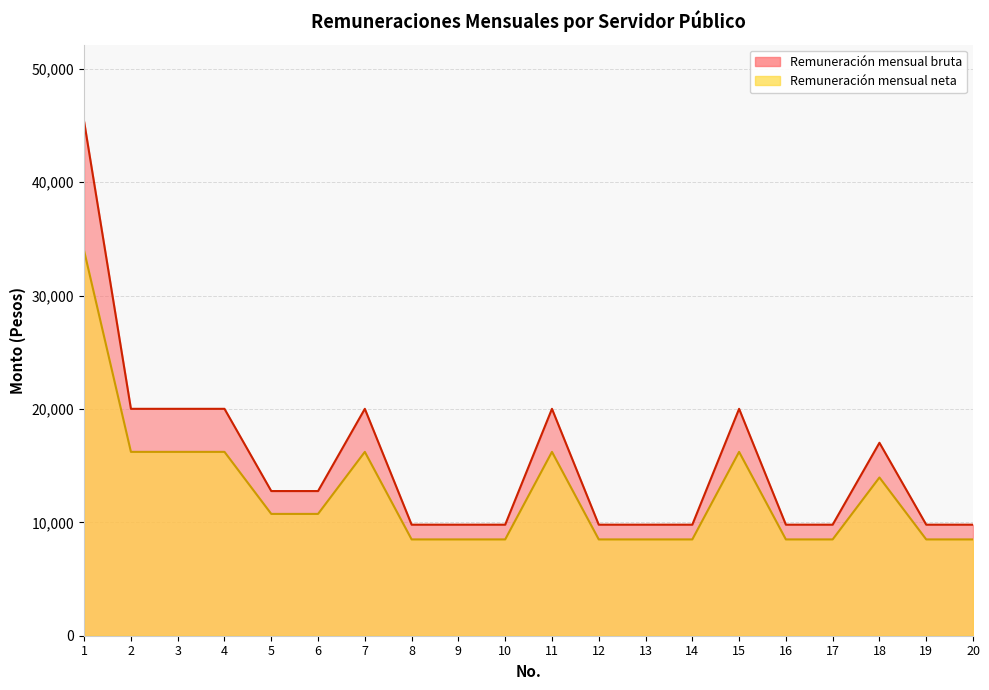

What is the sum of the Remuneración mensual bruta values at 14 and 7?

29811.2